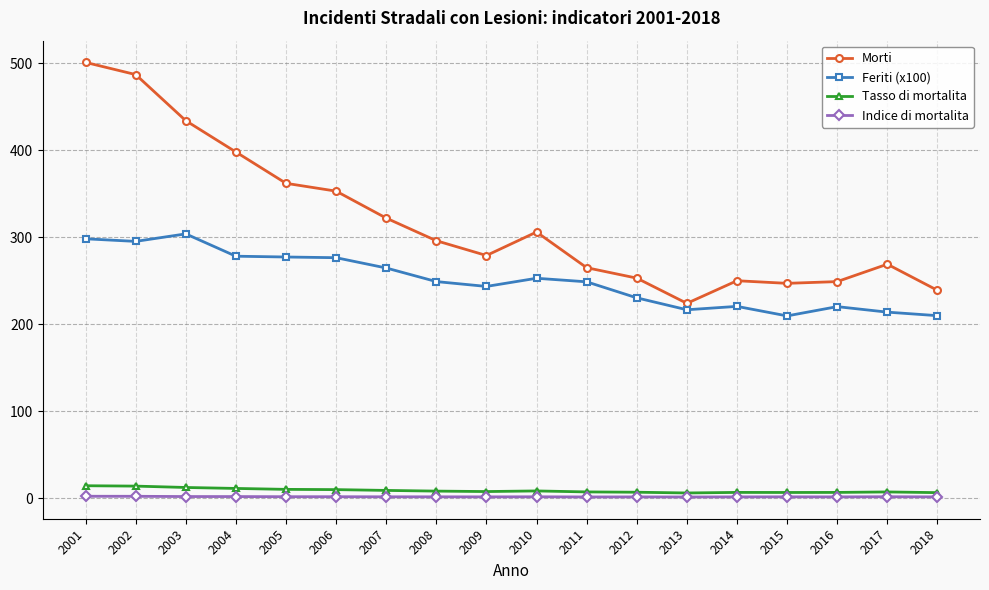

How many lines are shown in the chart?

4